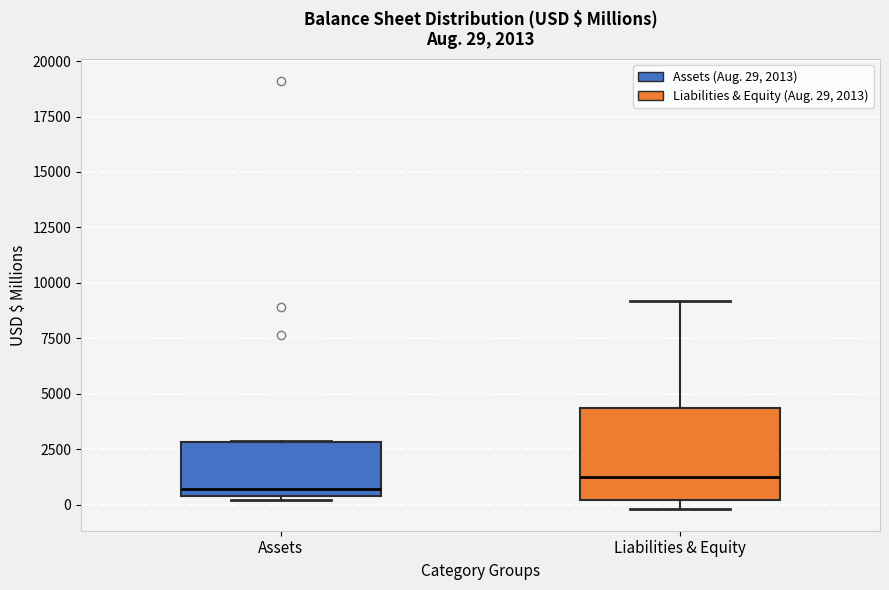

Which box is the tallest, from its lower edge to its upper edge?

Liabilities & Equity